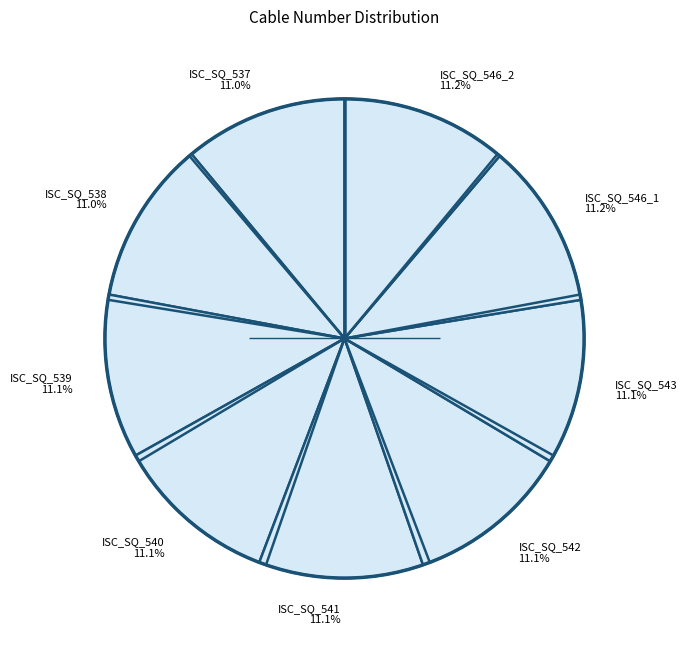

Approximately how many times larger is the value at ISC_SQ_543 11.1% compared to ISC_SQ_546_2 11.2%?

1.0